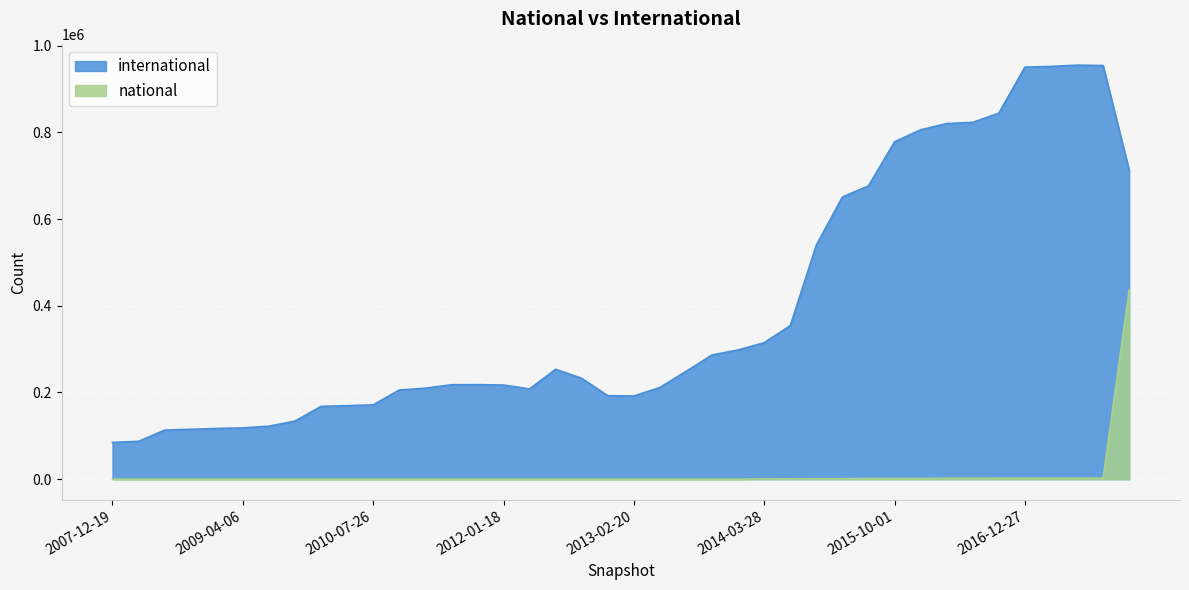

Reading left to right, extract all data points from this chart.

international: 2007-12-19=84825	2008-04-01=87239	2008-06-27=113170	2008-10-10=115045	2008-12-17=116962	2009-04-06=118262	2009-06-17=122338	2009-09-25=133971	2009-12-16=167962	2010-04-01=169533	2010-07-26=171469	2010-11-17=205678	2011-02-21=209933	2011-06-10=217849	2011-09-05=218135	2012-01-18=217170	2012-03-26=208292	2012-07-13=253519	2012-10-31=232652	2012-12-11=192639	2013-02-20=191865	2013-05-21=211679	2013-07-09=248617	2013-09-10=286640	2013-12-20=298106	2014-03-28=314906	2014-09-08=354395	2015-01-19=540034	2015-04-09=651147	2015-07-03=676852	2015-10-01=778457	2016-01-04=806237	2016-04-05=820567	2016-07-04=823340	2016-10-07=844581	2016-12-27=950725	2017-04-12=952418	2017-07-24=955410	2017-10-12=954485	2017-12-22=712840
national: 2007-12-19=0	2008-04-01=0	2008-06-27=0	2008-10-10=0	2008-12-17=0	2009-04-06=0	2009-06-17=0	2009-09-25=0	2009-12-16=0	2010-04-01=0	2010-07-26=0	2010-11-17=0	2011-02-21=0	2011-06-10=0	2011-09-05=0	2012-01-18=0	2012-03-26=0	2012-07-13=0	2012-10-31=0	2012-12-11=0	2013-02-20=0	2013-05-21=0	2013-07-09=0	2013-09-10=0	2013-12-20=0	2014-03-28=500	2014-09-08=598	2015-01-19=972	2015-04-09=972	2015-07-03=1592	2015-10-01=1592	2016-01-04=1592	2016-04-05=2014	2016-07-04=2151	2016-10-07=2335	2016-12-27=2367	2017-04-12=2367	2017-07-24=2388	2017-10-12=2388	2017-12-22=435981